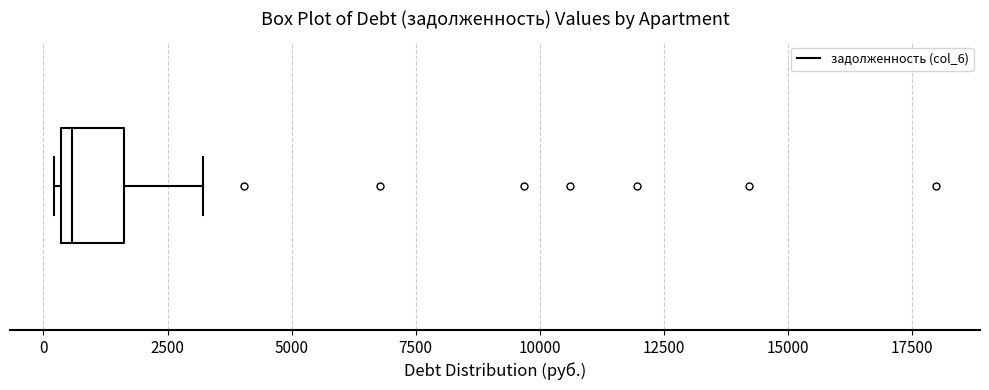

Transcribe this box plot: give where the median line is, the range the box spans, and where the two whiskers end, as read against the x-axis. The values are not printed on the chart, so give them approximately, as read against the axis.

median 500 (just right of the box's left edge), box 500 to 1500, whiskers 0 to 3000